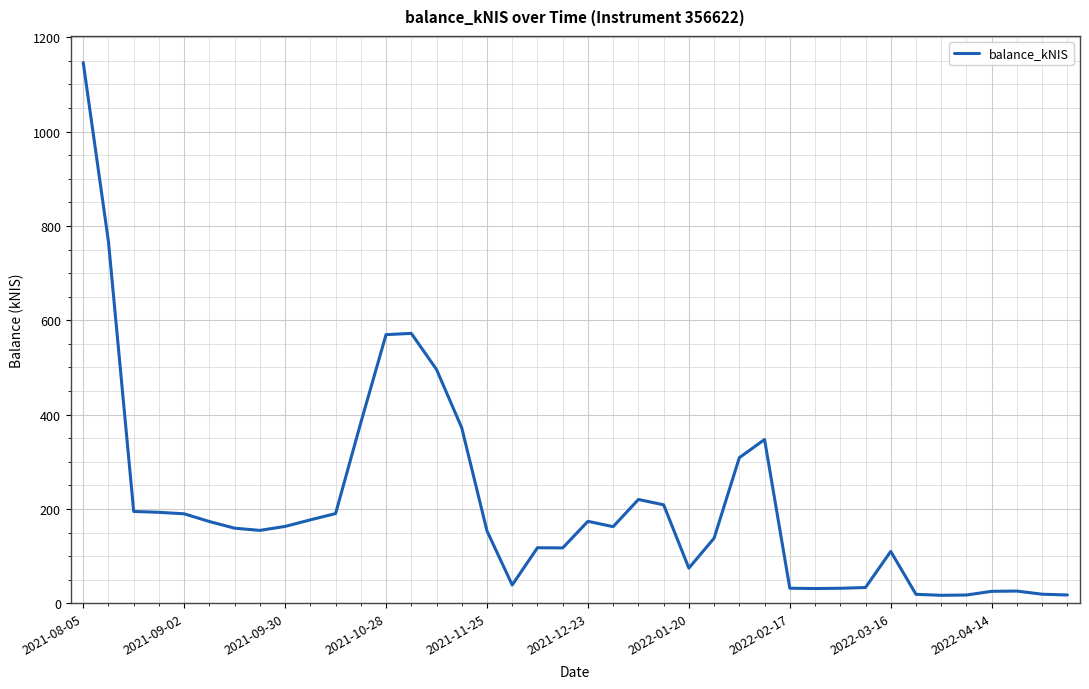

How many lines are shown in the chart?

1